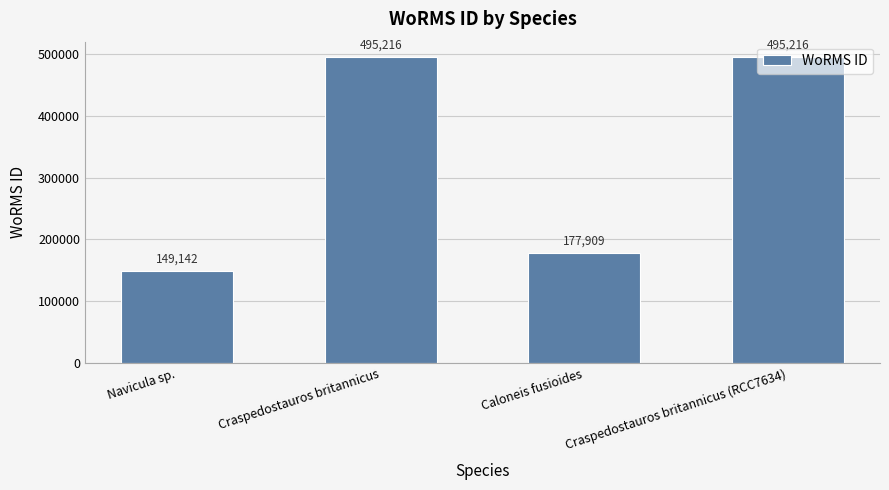

What is the ratio of the value at Craspedostauros britannicus (RCC7634) to the value at Craspedostauros britannicus?

1.0